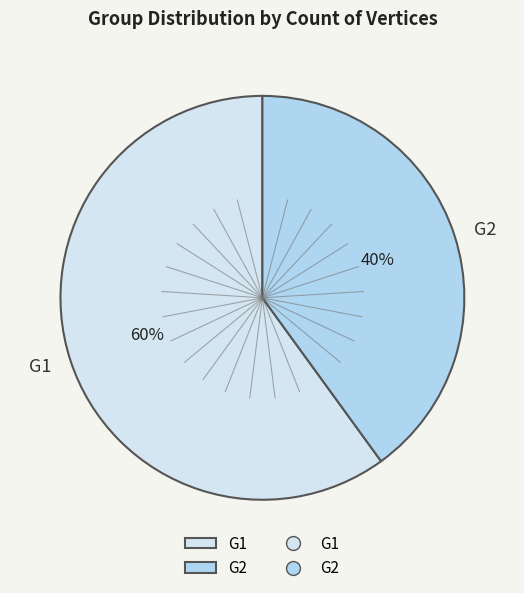

Do G1 and G2 together represent more than half of the pie?

Yes